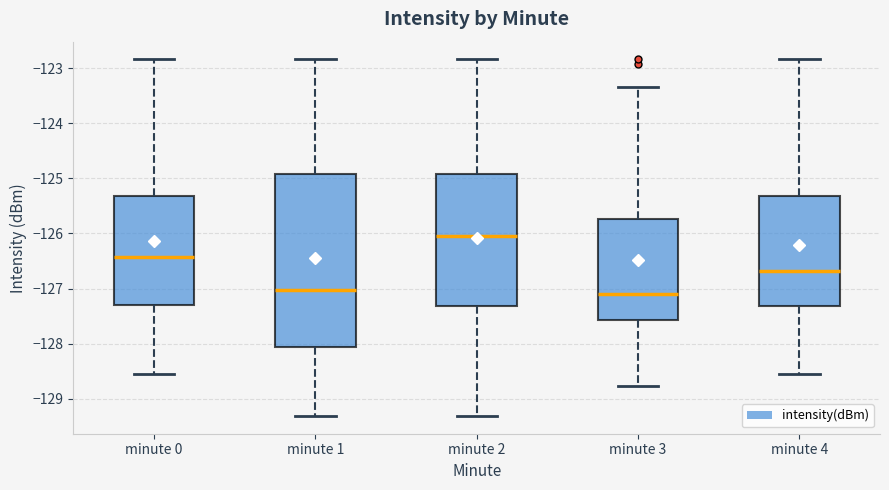

Reading left to right, read every box against the y-axis: the position of its median line, the range the box covers, and the ends of its whiskers. The values are not printed on the chart, so give them approximately, as read against the axis.

minute 0: median -126.4, box -127.3 to -125.3, whiskers -128.5 to -122.8
minute 1: median -127.0, box -128.1 to -124.9, whiskers -129.3 to -122.8
minute 2: median -126.0, box -127.3 to -124.9, whiskers -129.3 to -122.8
minute 3: median -127.1, box -127.6 to -125.7, whiskers -128.8 to -123.3
minute 4: median -126.7, box -127.3 to -125.3, whiskers -128.5 to -122.8